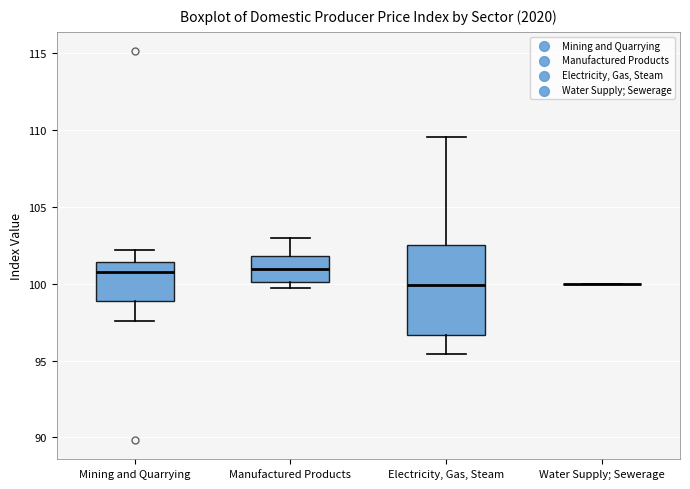

Reading left to right, read every box against the y-axis: the position of its median line, the range the box covers, and the ends of its whiskers. The values are not printed on the chart, so give them approximately, as read against the axis.

Mining and Quarrying: median 101.0, box 99.0 to 101.5, whiskers 97.5 to 102.0
Manufactured Products: median 101.0, box 100.0 to 102.0, whiskers 99.5 to 103.0
Electricity, Gas, Steam: median 100.0, box 96.5 to 102.5, whiskers 95.5 to 109.5
Water Supply; Sewerage: box collapsed to a line at 100.0, whiskers 100.0 to 100.0